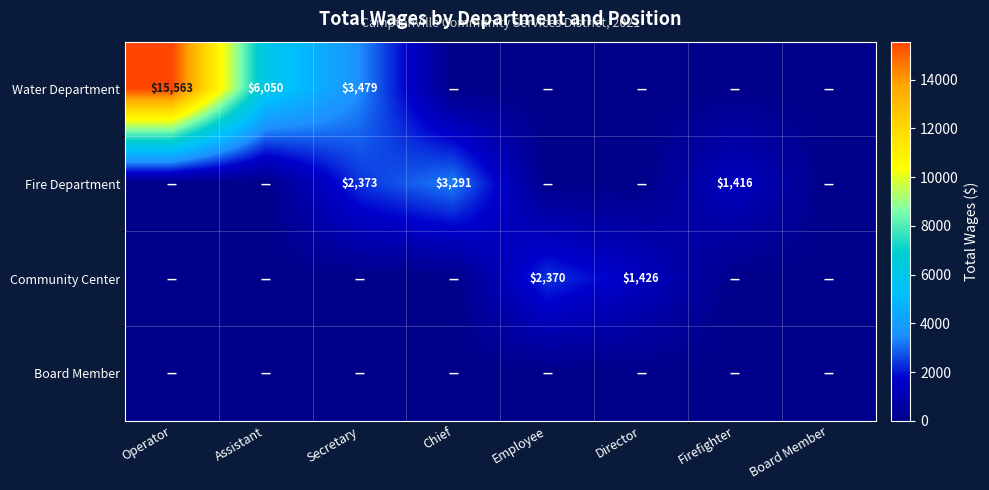

Is it true that Water Department equals 8536 at Operator?

False